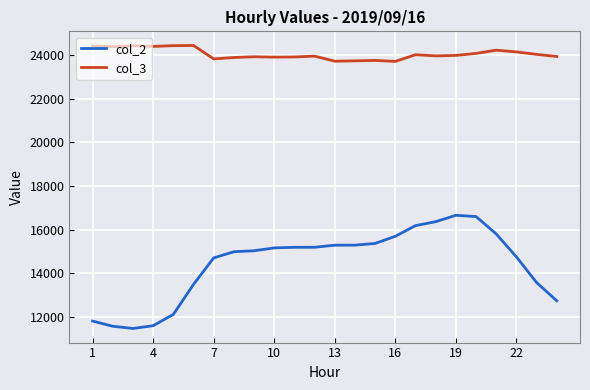

Does the chart have visible grid lines?

Yes